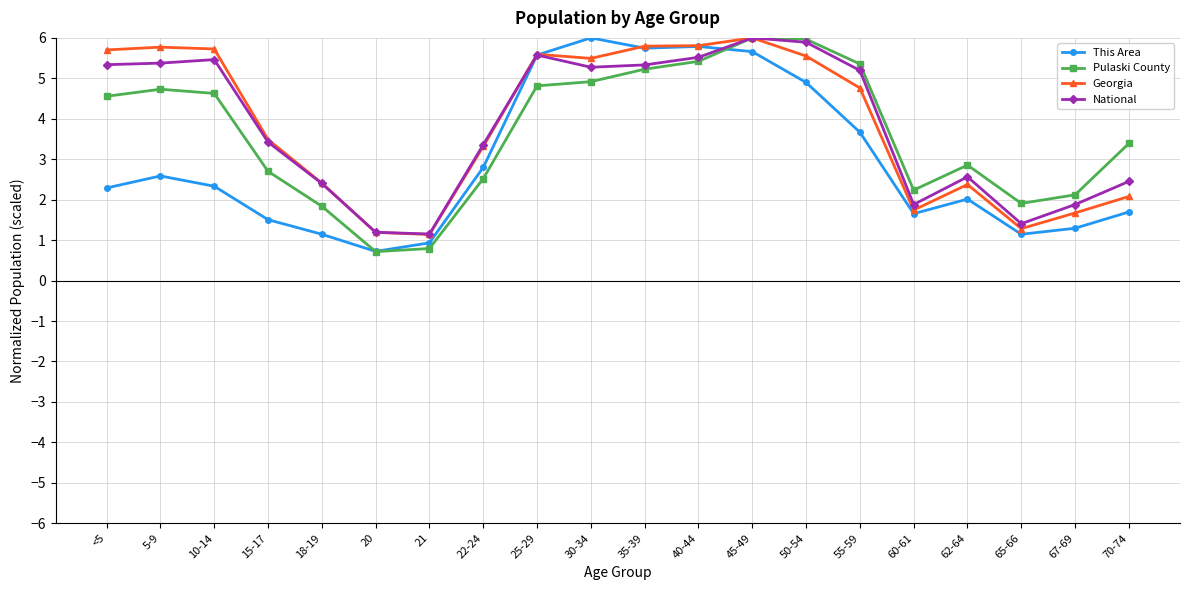

What value does the Pulaski County series have at 40-44?

5.4